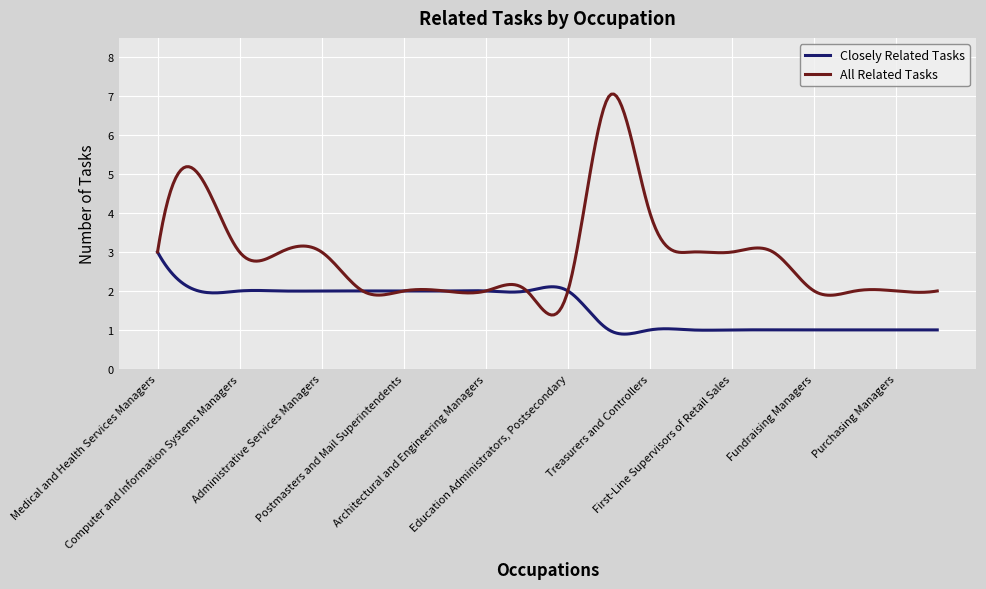

Which series has the largest total across all categories?

All Related Tasks